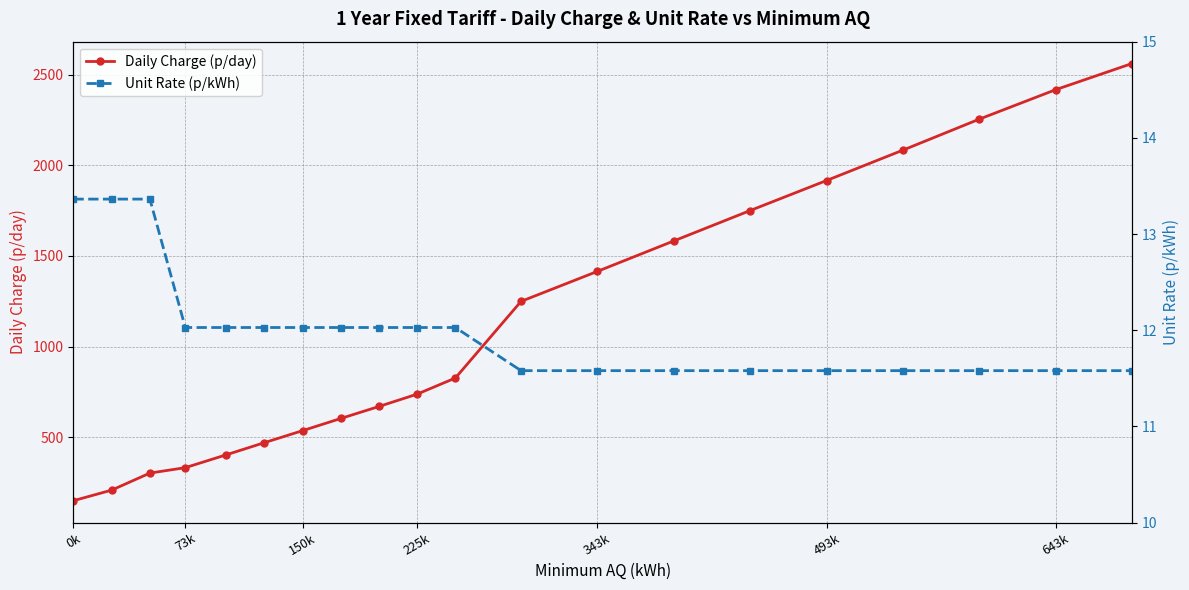

Reading right to left, extract all data points from this chart.

Daily Charge (p/day): 2561.3	2416.9	2254.4	2083.5	1915.9	1750.3	1582.7	1414.9	1249.3	826.6	737.8	669.6	603.5	536.3	470.2	403.0	332.2	302.3	208.3	150.1
Unit Rate (p/kWh): 11.6	11.6	11.6	11.6	11.6	11.6	11.6	11.6	11.6	12.0	12.0	12.0	12.0	12.0	12.0	12.0	12.0	13.4	13.4	13.4